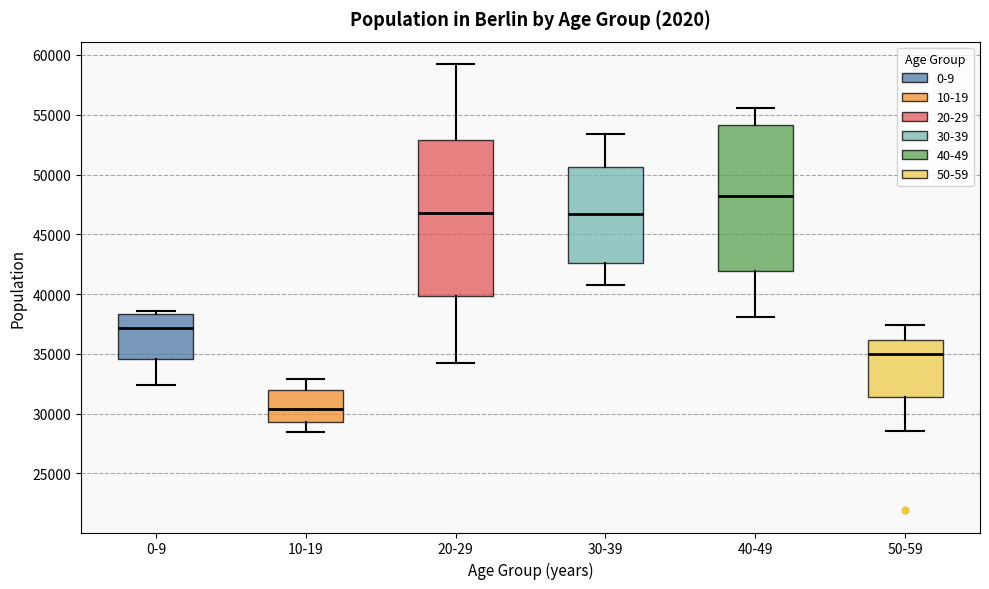

Reading left to right, read every box against the y-axis: the position of its median line, the range the box covers, and the ends of its whiskers. The values are not printed on the chart, so give them approximately, as read against the axis.

0-9: median 37000, box 34500 to 38500, whiskers 32500 to 38500 (just above the box's upper edge)
10-19: median 30500, box 29500 to 32000, whiskers 28500 to 33000
20-29: median 47000, box 40000 to 53000, whiskers 34000 to 59500
30-39: median 46500, box 42500 to 50500, whiskers 41000 to 53500
40-49: median 48000, box 42000 to 54000, whiskers 38000 to 55500
50-59: median 35000, box 31500 to 36000, whiskers 28500 to 37500